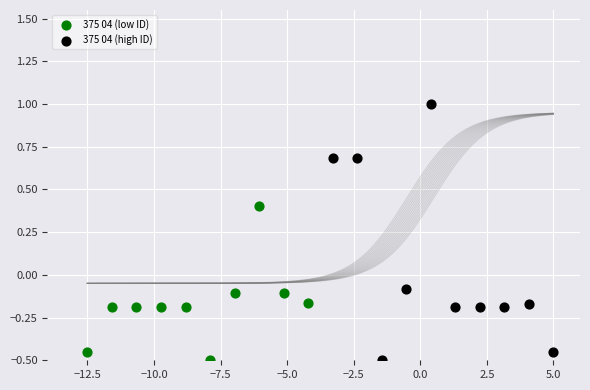

Which series has the widest spread of Y values?

375 04 (high ID)